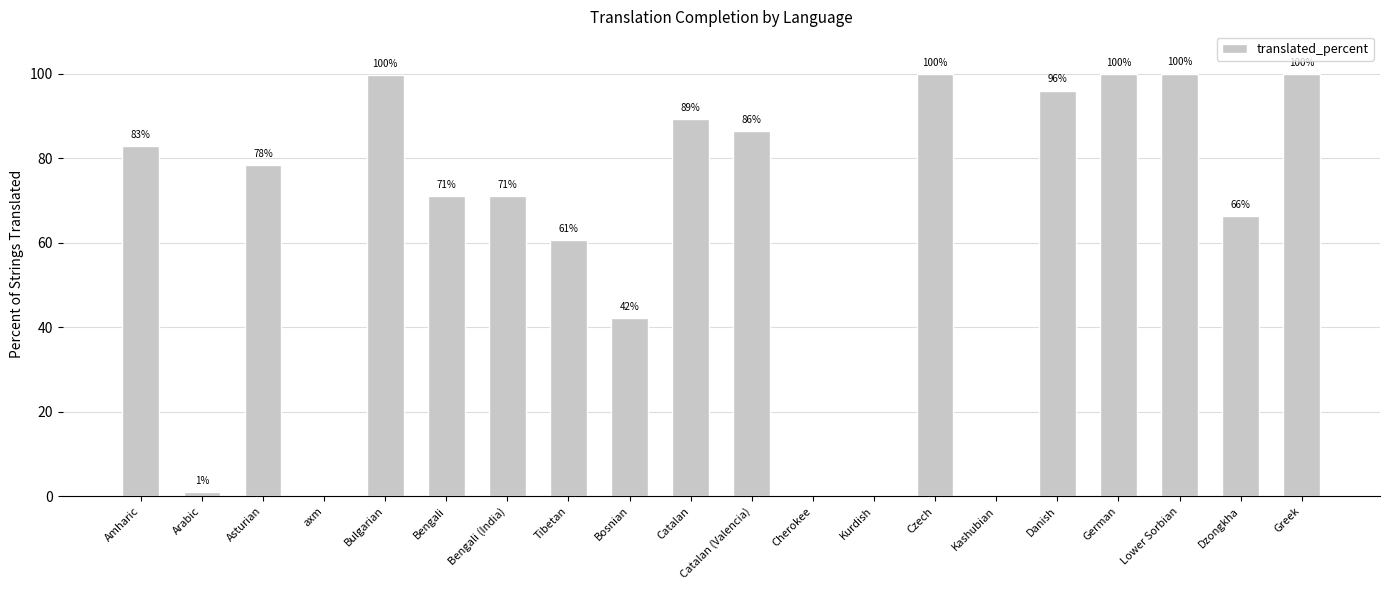

Is it true that the value at Cherokee is -51.4?

False